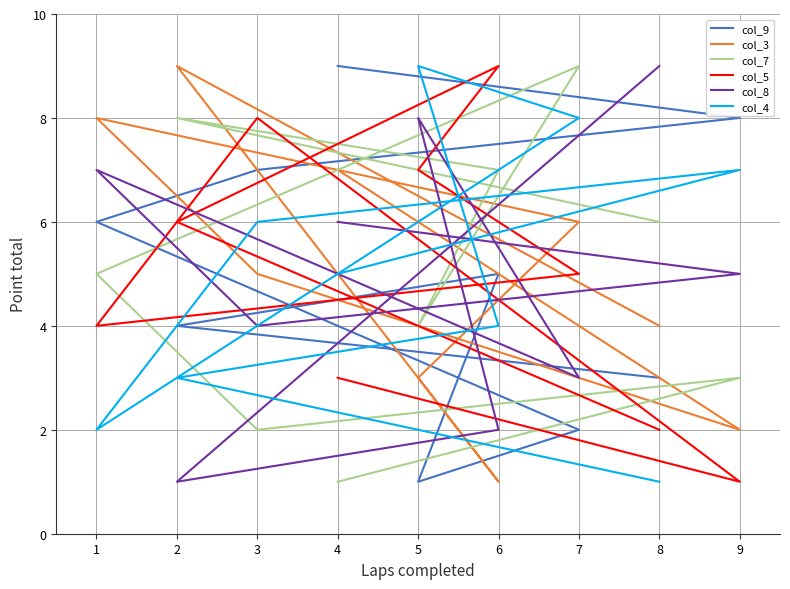

What is the maximum value for col_9?

9